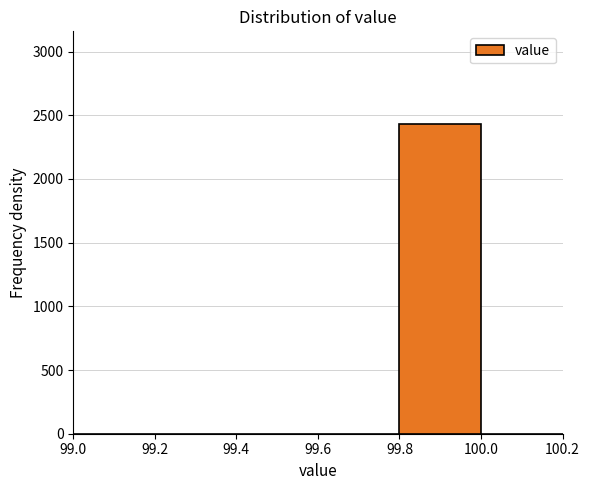

Reading left to right, list every bar in this chart as the range it spans on the x-axis followed by its height. The values are not printed on the chart, so give them approximately, as read against the axis.

99.0 to 99.2: 0
99.2 to 99.4: 0
99.4 to 99.6: 0
99.6 to 99.8: 0
99.8 to 100.0: 2450
100.0 to 100.2: 0